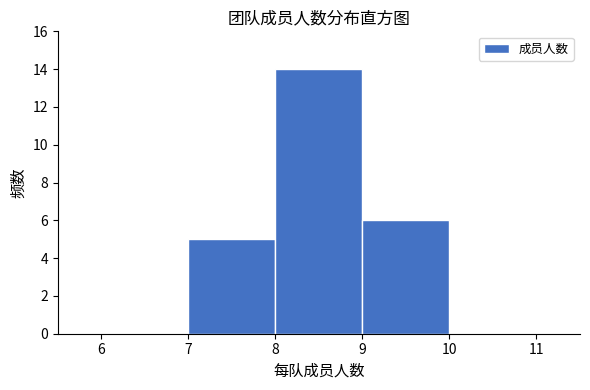

Which range on the x-axis has the tallest bar?

8 to 9